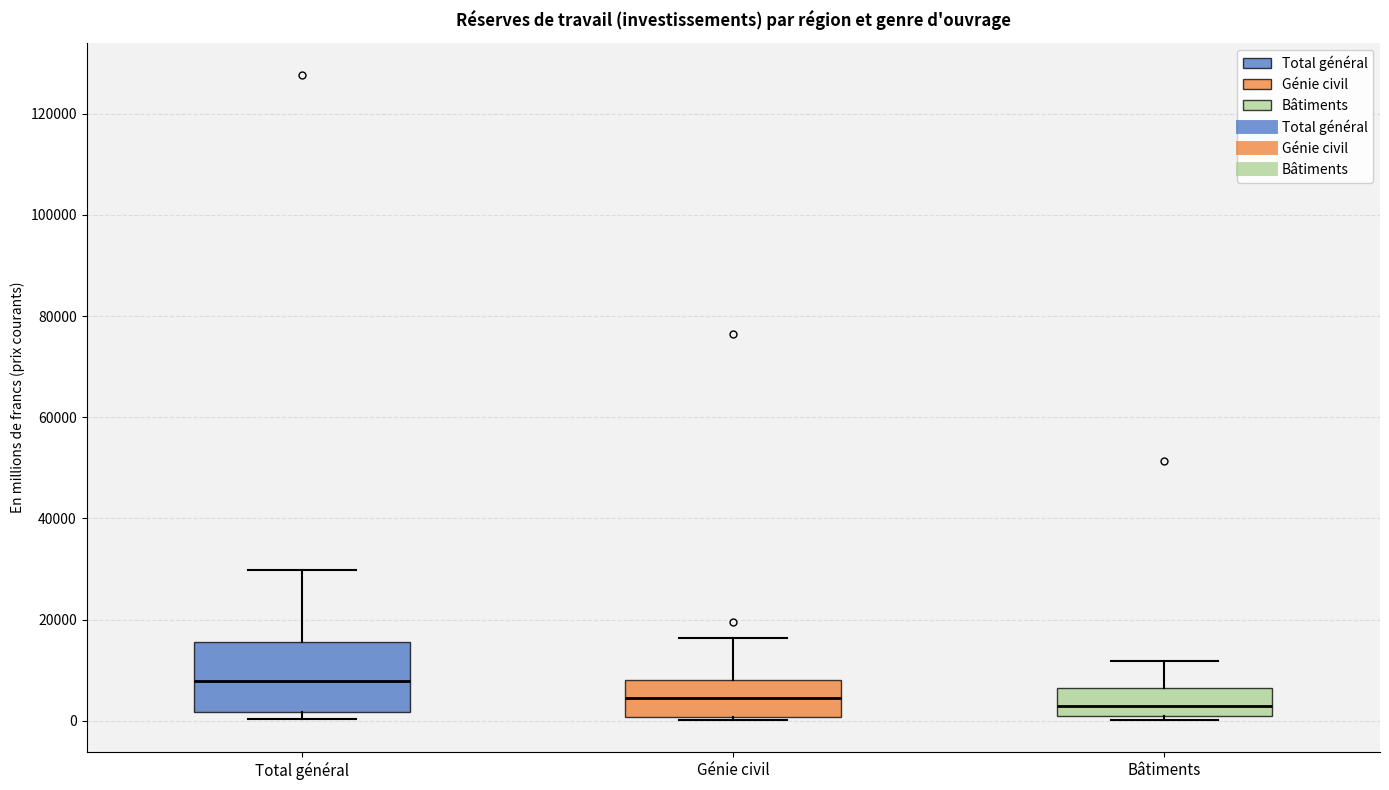

Where is the lower edge of the box for Bâtiments on the y-axis? The values are not printed on the chart, so give them approximately, as read against the axis.

0